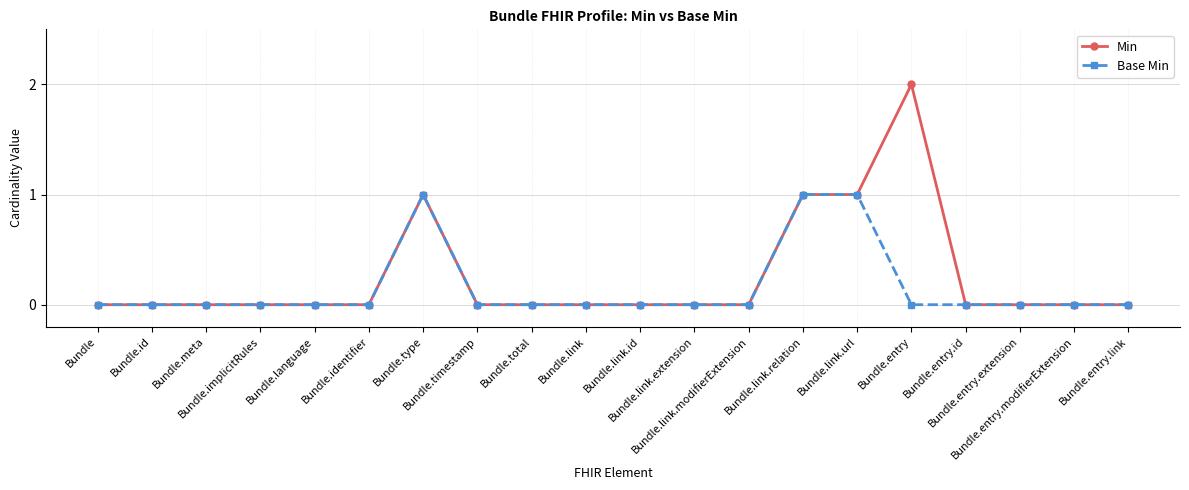

Rank the series by their average value, from lowest to highest.

Base Min, Min